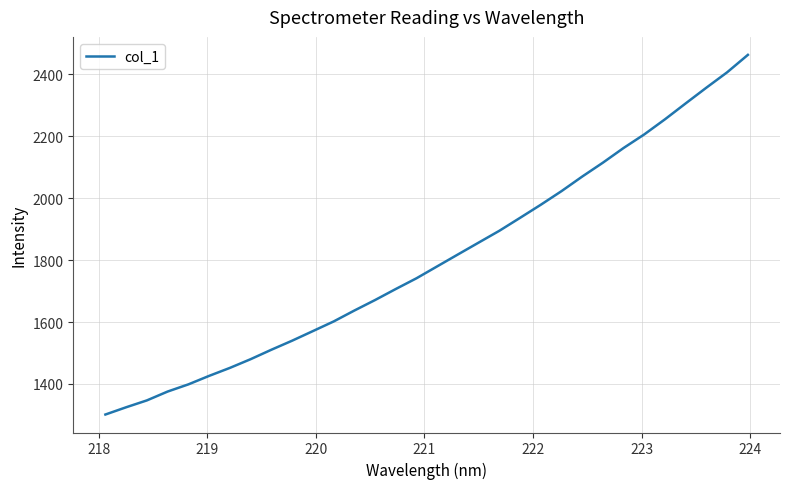

What is the greatest value displayed?

2462.6